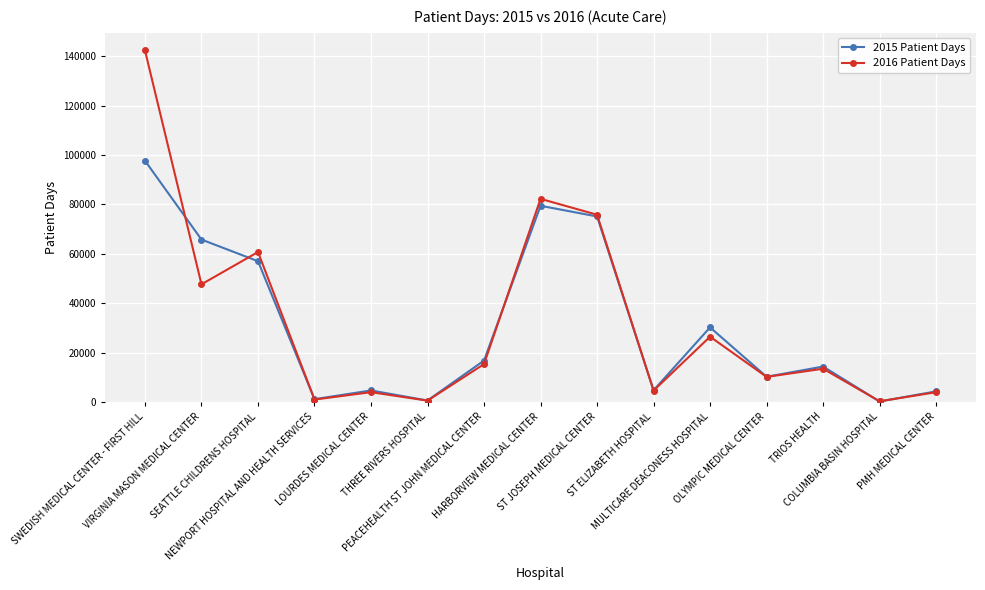

Where is the first local maximum for 2015 Patient Days?

LOURDES MEDICAL CENTER